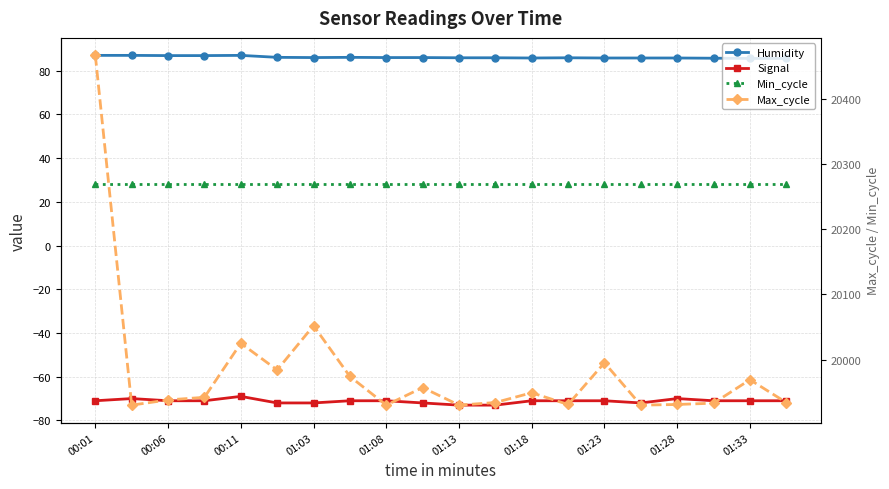

What is the sum of all Signal values?

-1424.0